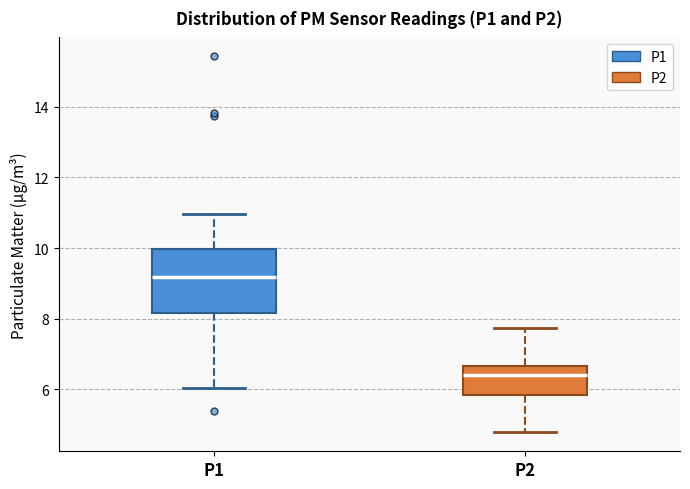

Which box is the tallest, from its lower edge to its upper edge?

P1